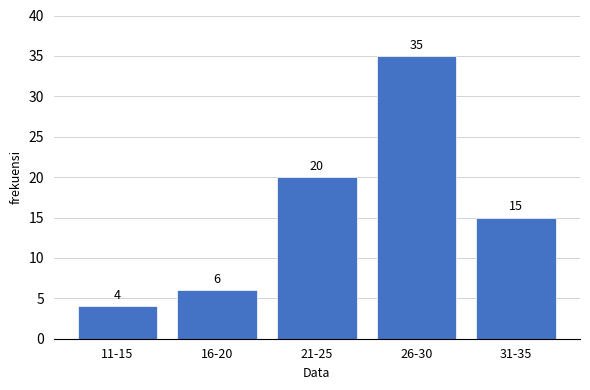

Reading left to right, extract all data points from this chart.

4	6	20	35	15